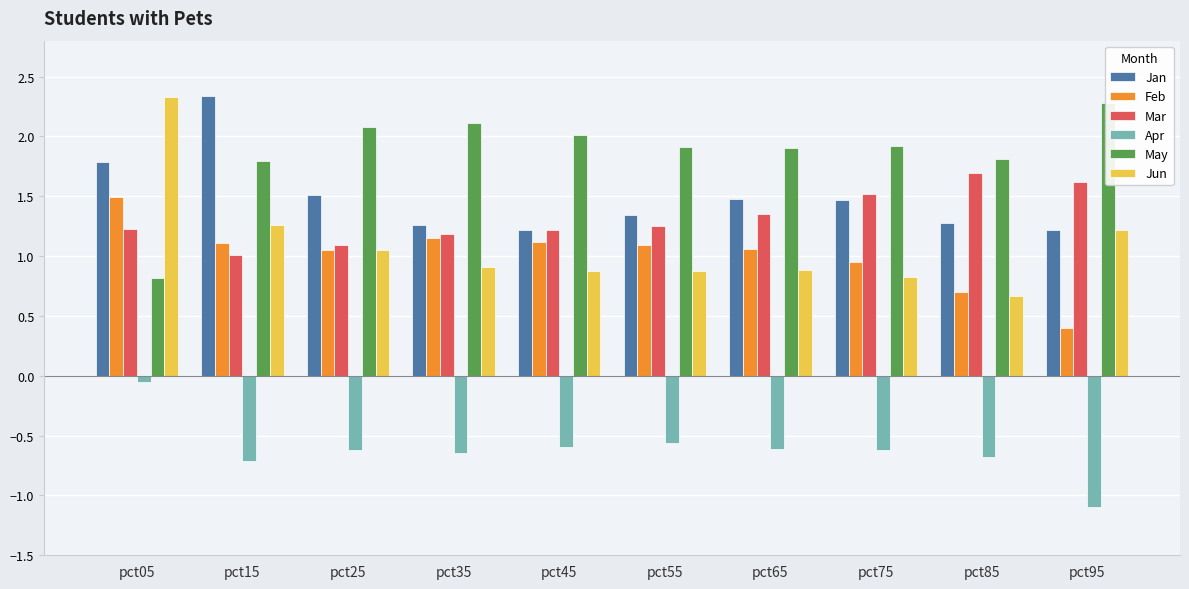

What value does the Jan series have at pct45?

1.2